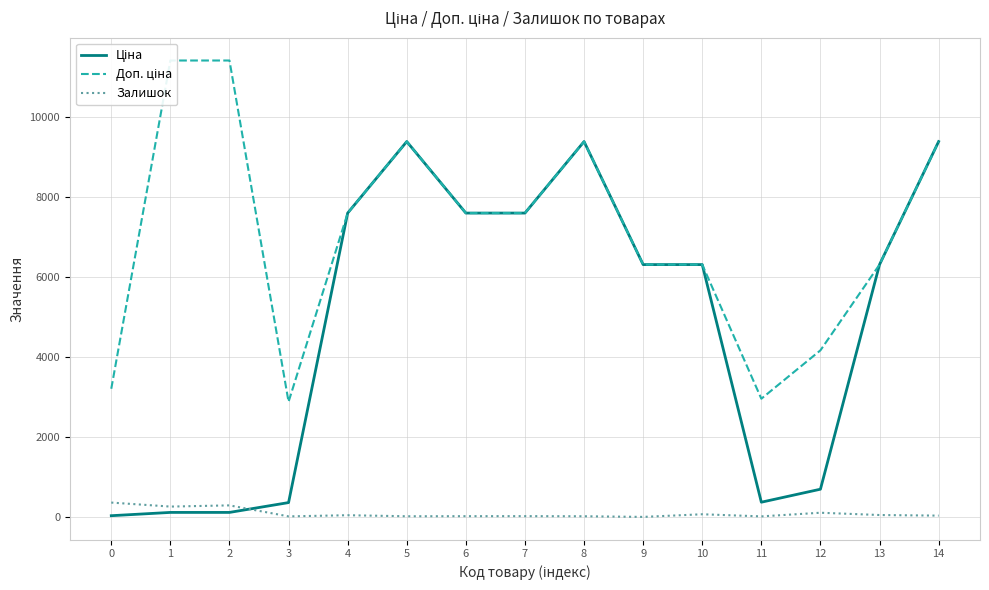

What is the difference between the highest and lowest values at 2?

11295.9